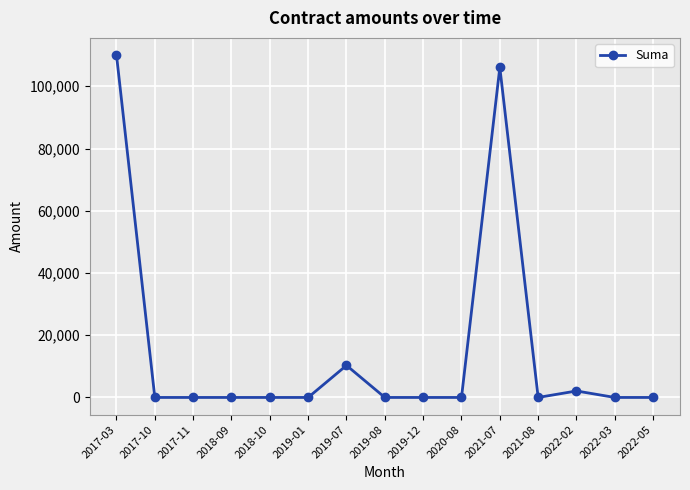

What is the greatest value displayed?

110045.3